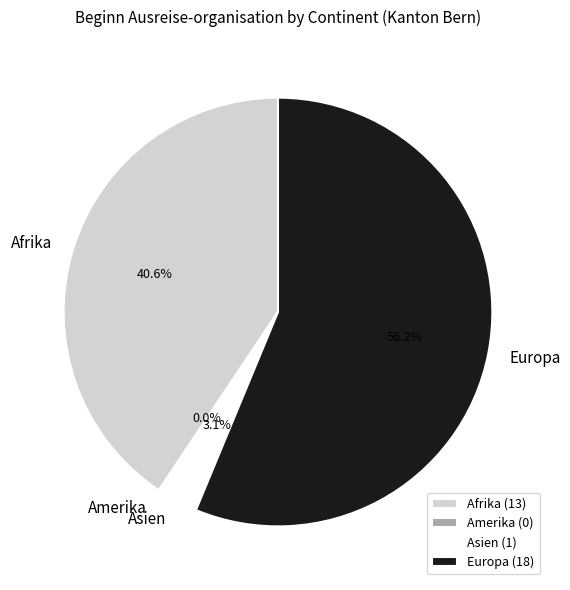

Which slice is the largest?

Europa